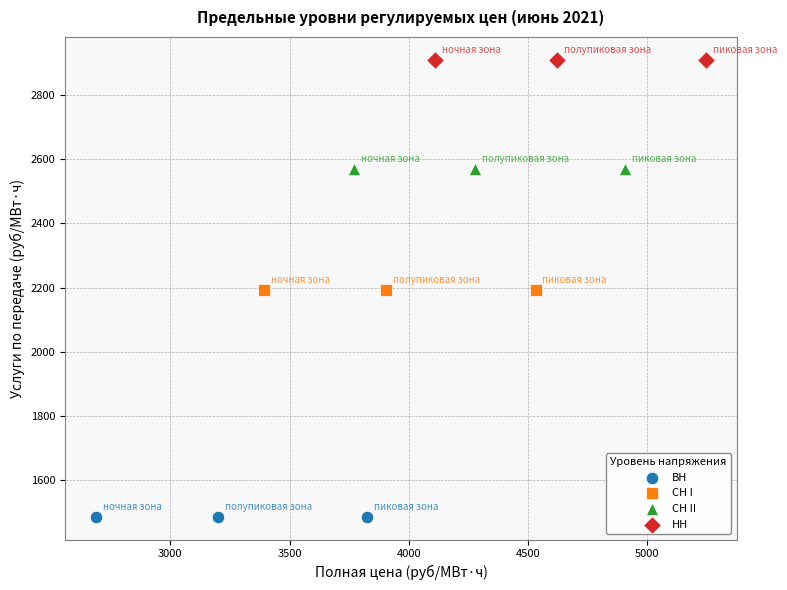

Which series reaches the minimum Y coordinate?

ВН